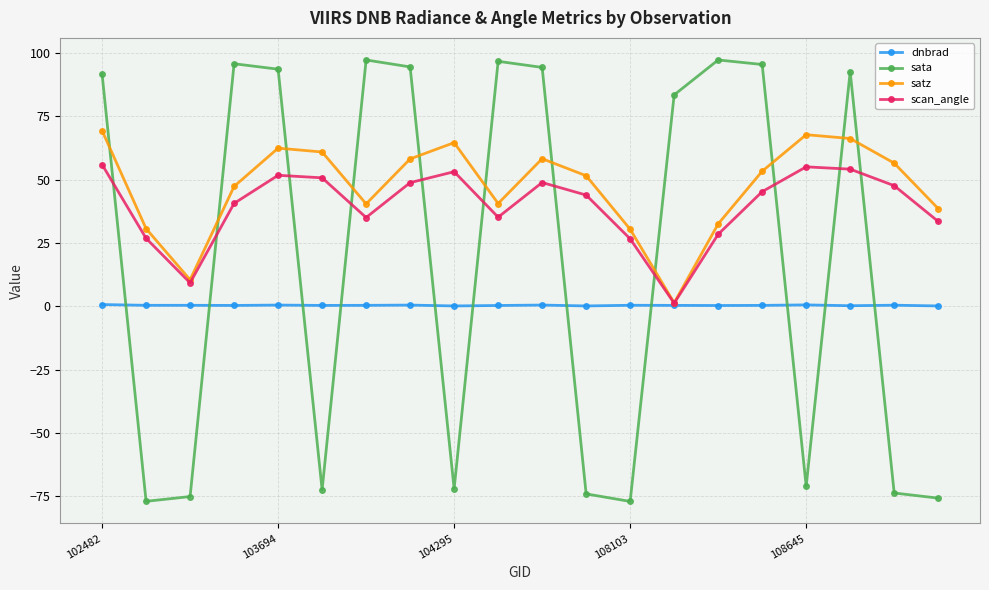

True or false: scan_angle and sata intersect in this chart.

True